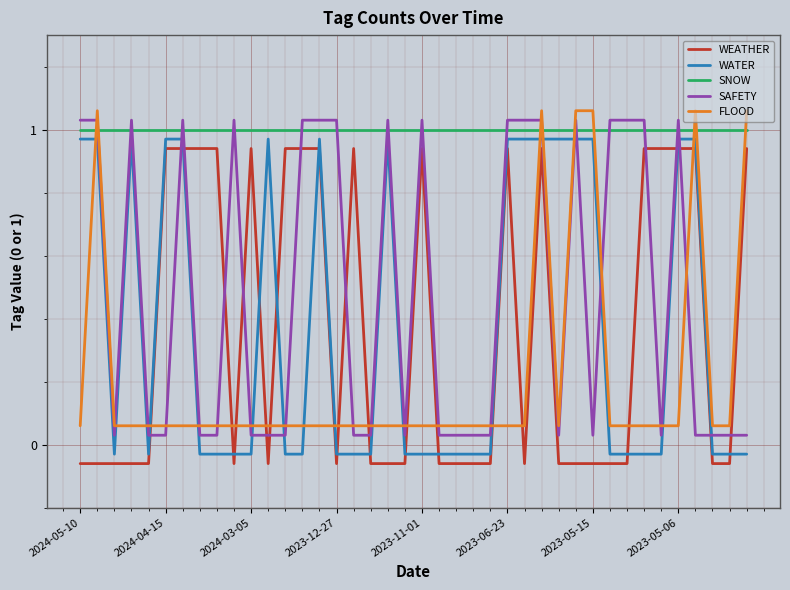

Which series has the largest total across all categories?

SNOW